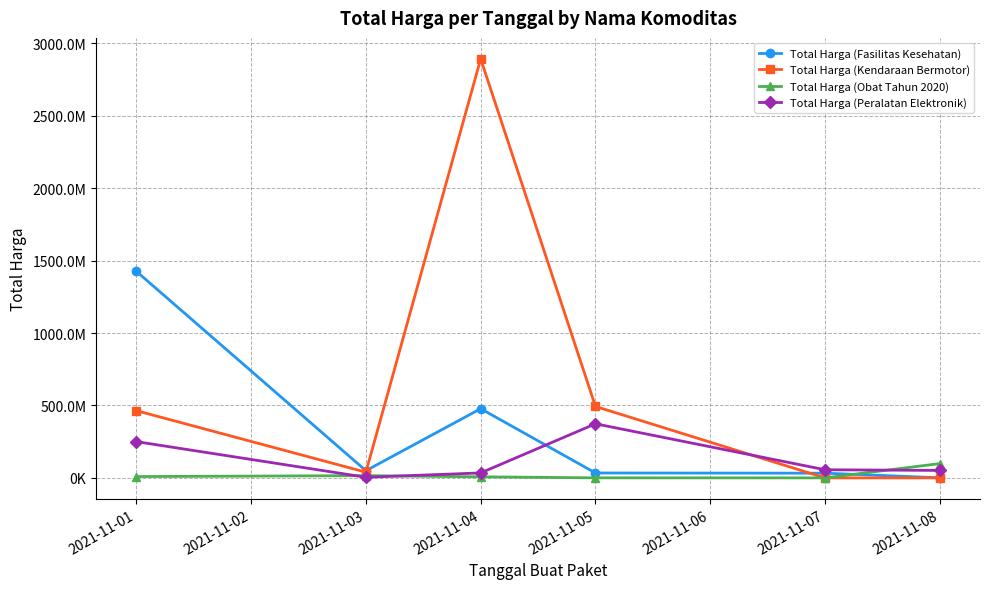

Which series has the largest range (max minus min)?

Total Harga (Kendaraan Bermotor)